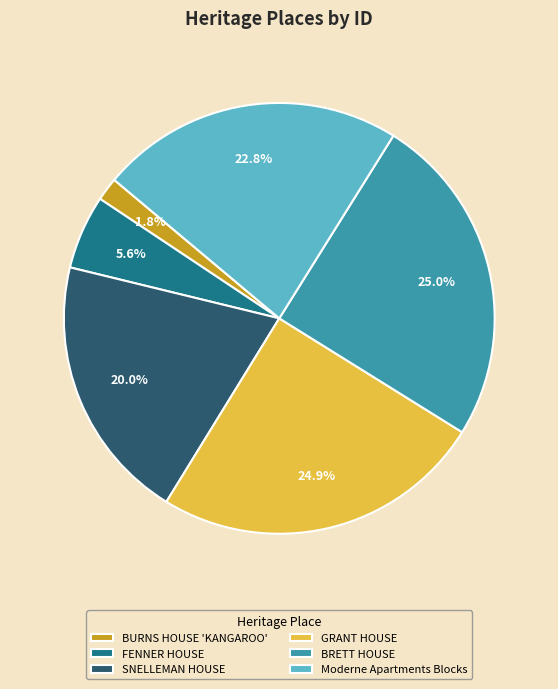

What is the smallest slice in the pie chart?

BURNS HOUSE 'KANGAROO'